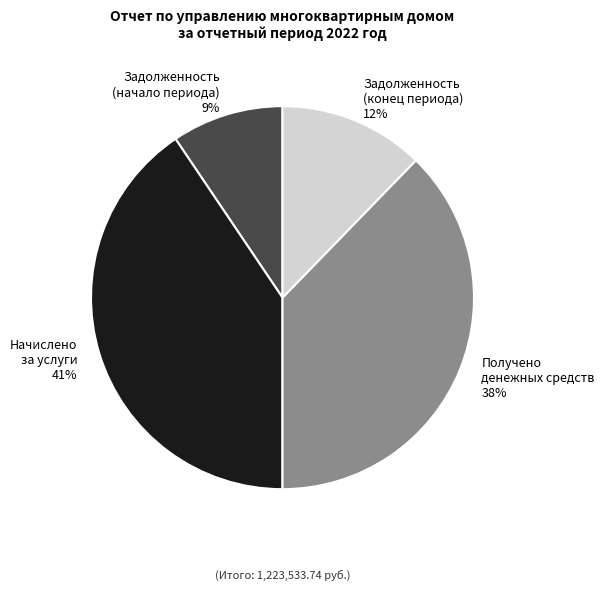

Do Получено денежных средств and Начислено за услуги together represent more than half of the pie?

Yes